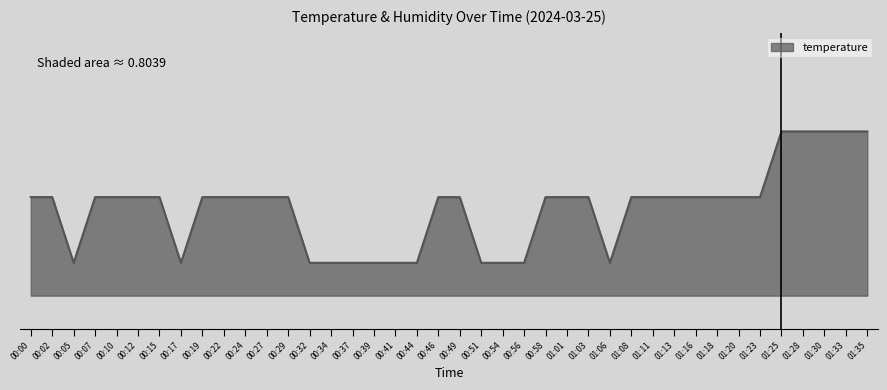

What position from the right is 00:12?

35